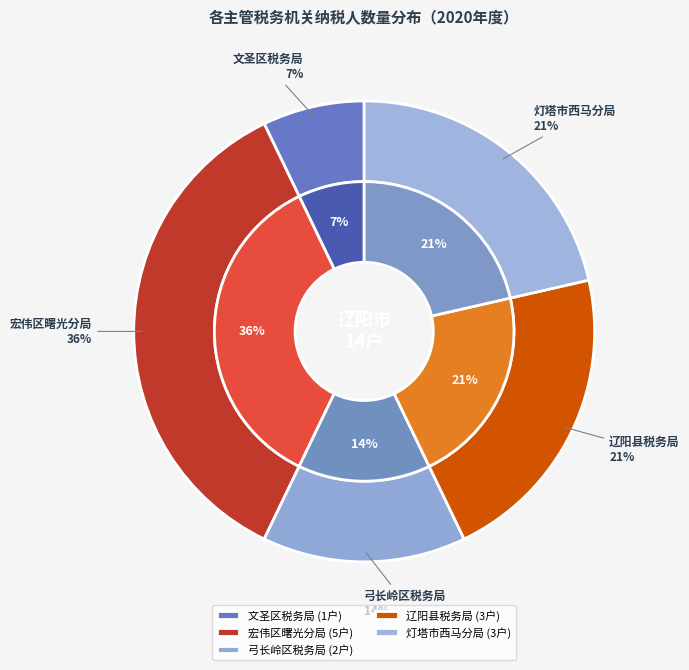

True or false: 国家税务总局辽阳市宏伟区税务局曙光税务分局 accounts for 36% of the total.

True